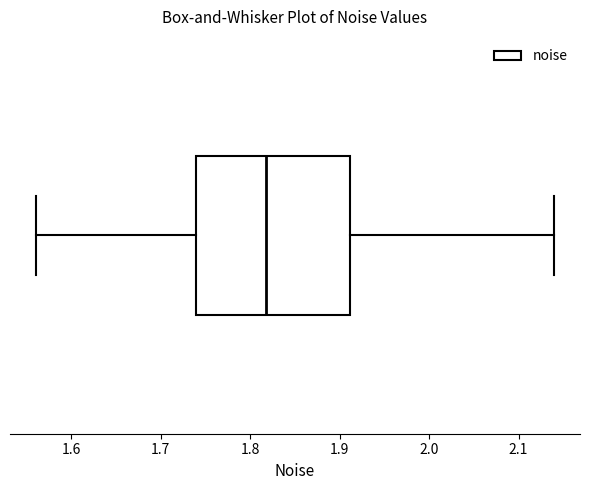

Where is the right edge of the box on the x-axis? The values are not printed on the chart, so give them approximately, as read against the axis.

1.91